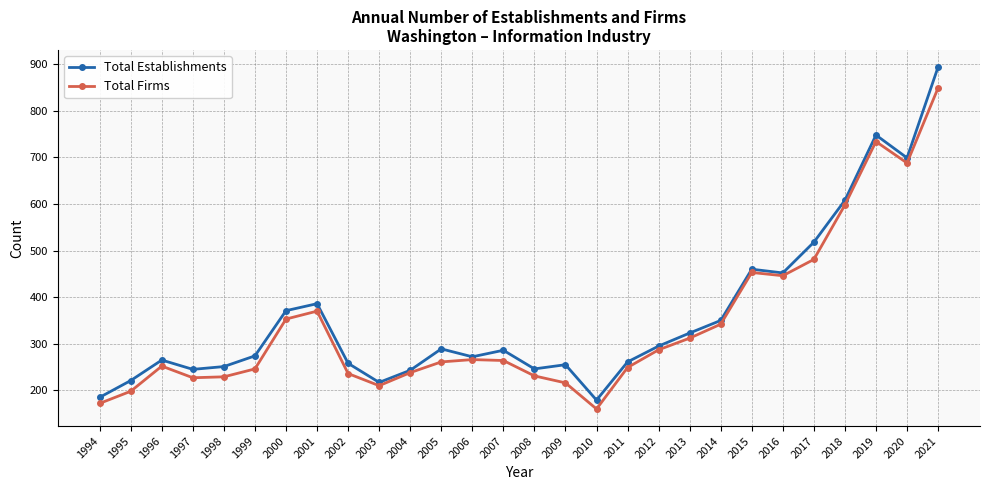

Rank the series by their average value, from highest to lowest.

Total Establishments, Total Firms